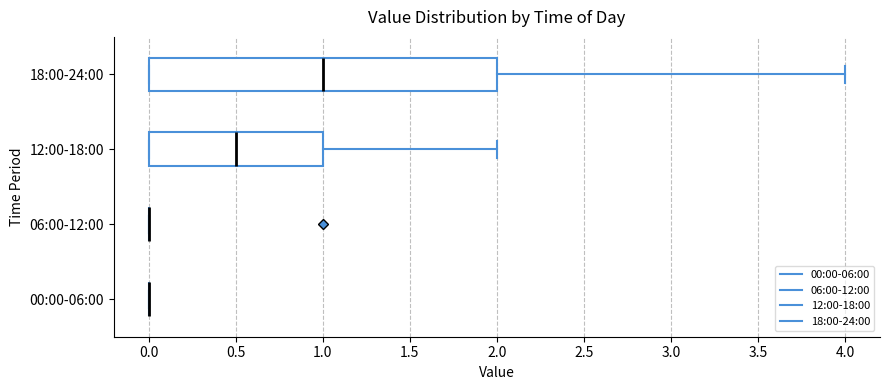

Reading bottom to top, read every box against the x-axis: the position of its median line, the range the box covers, and the ends of its whiskers. The values are not printed on the chart, so give them approximately, as read against the axis.

00:00-06:00: box collapsed to a line at 0.0, whiskers 0.0 to 0.0
06:00-12:00: box collapsed to a line at 0.0, whiskers 0.0 to 0.0
12:00-18:00: median 0.5, box 0.0 to 1.0, whiskers 0.0 to 2.0
18:00-24:00: median 1.0, box 0.0 to 2.0, whiskers 0.0 to 4.0